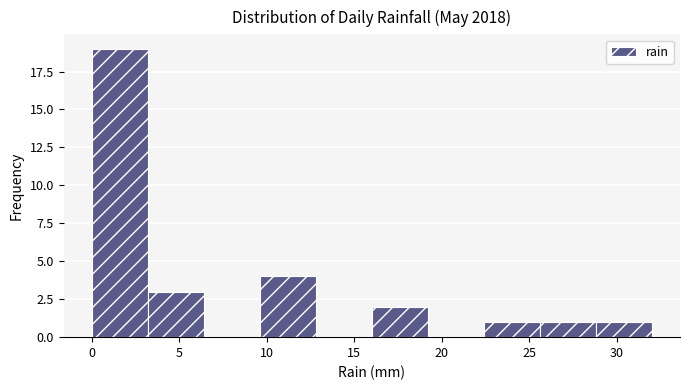

Over which range of the x-axis is the bar tallest?

0.0 to 3.2